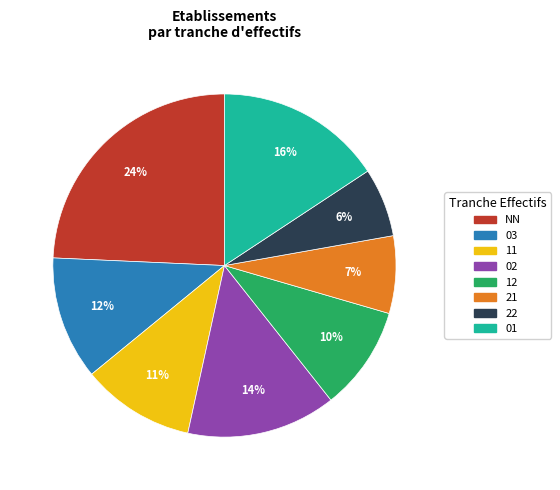

To the nearest percent, what is the average slice percentage?

12%